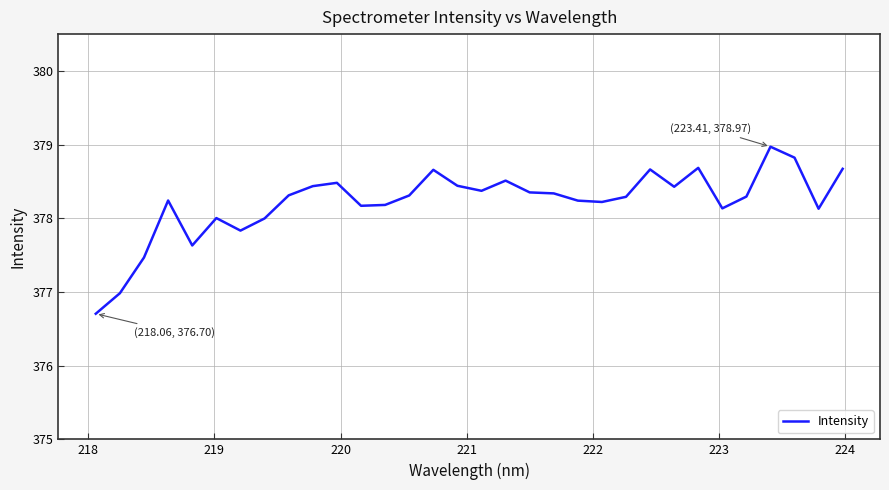

What is the difference between the maximum and minimum values?

2.3